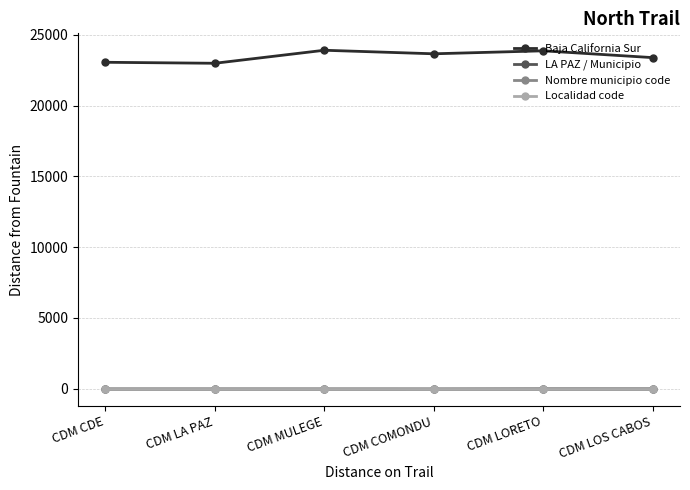

Which series has the largest total across all categories?

Baja California Sur